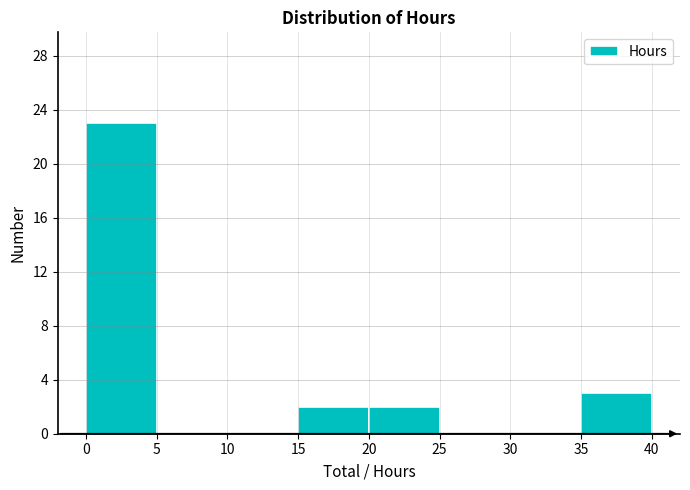

Reading left to right, transcribe this chart: for each bar, give the range it covers on the x-axis and its height. The values are not printed on the chart, so give them approximately, as read against the axis.

0 to 5: 23
5 to 10: 0
10 to 15: 0
15 to 20: 2
20 to 25: 2
25 to 30: 0
30 to 35: 0
35 to 40: 3